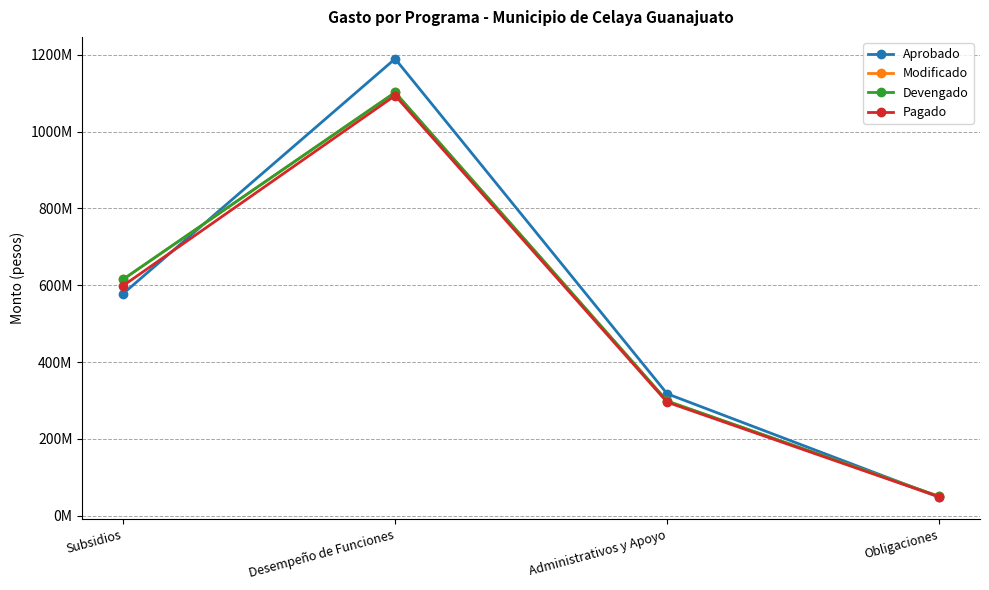

Reading right to left, extract all data points from this chart.

Aprobado: Obligaciones=48368707.0	Administrativos y Apoyo=317373618.8	Desempeño de Funciones=1189203972.4	Subsidios=577886067.3
Modificado: Obligaciones=50240389.7	Administrativos y Apoyo=298361733.9	Desempeño de Funciones=1101542293.9	Subsidios=615144650.2
Devengado: Obligaciones=50240389.7	Administrativos y Apoyo=298361733.9	Desempeño de Funciones=1101542293.9	Subsidios=615144650.2
Pagado: Obligaciones=48995295.2	Administrativos y Apoyo=295470769.1	Desempeño de Funciones=1093541760.4	Subsidios=598625879.9